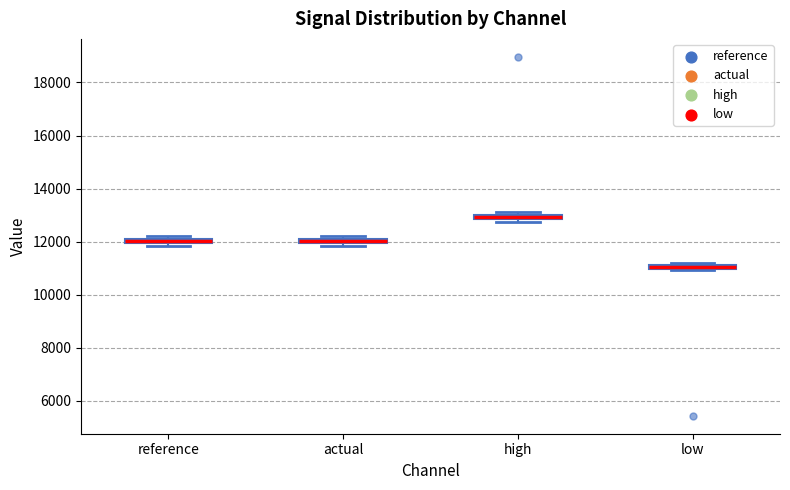

Which box's median line is the highest?

high